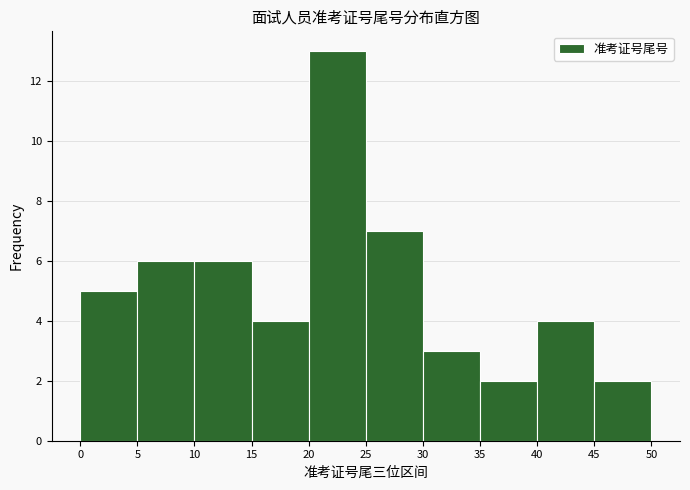

How tall is the bar that spans 35 to 40 on the x-axis? The values are not printed on the chart, so give them approximately, as read against the axis.

2